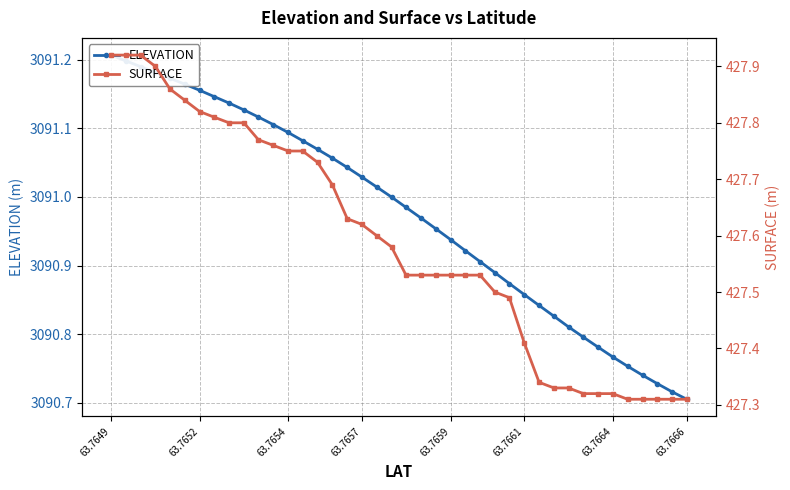

Does the chart have visible grid lines?

Yes